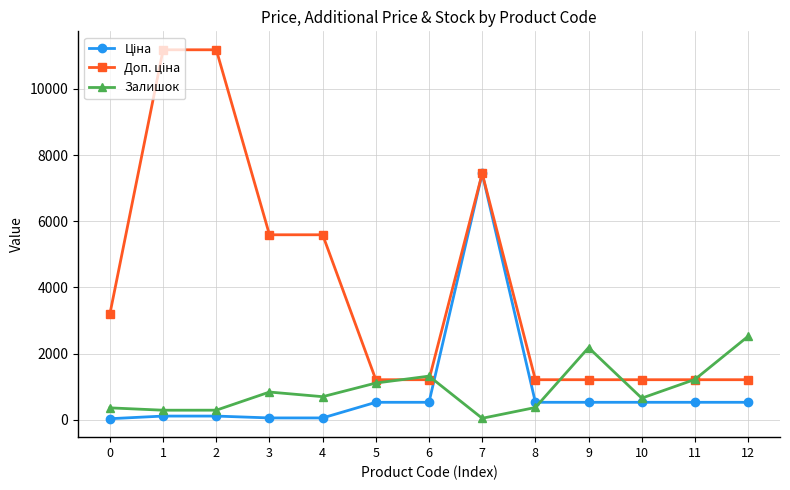

What is the greatest value displayed?

11182.0